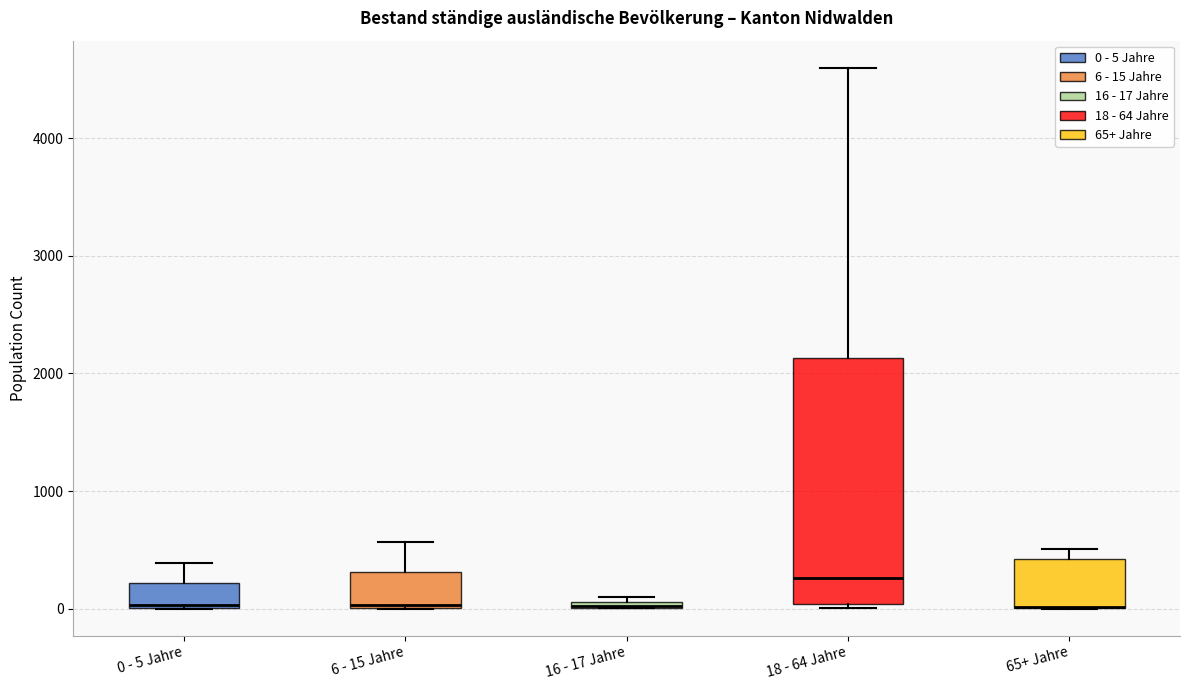

Which box is the tallest, from its lower edge to its upper edge?

18 - 64 Jahre